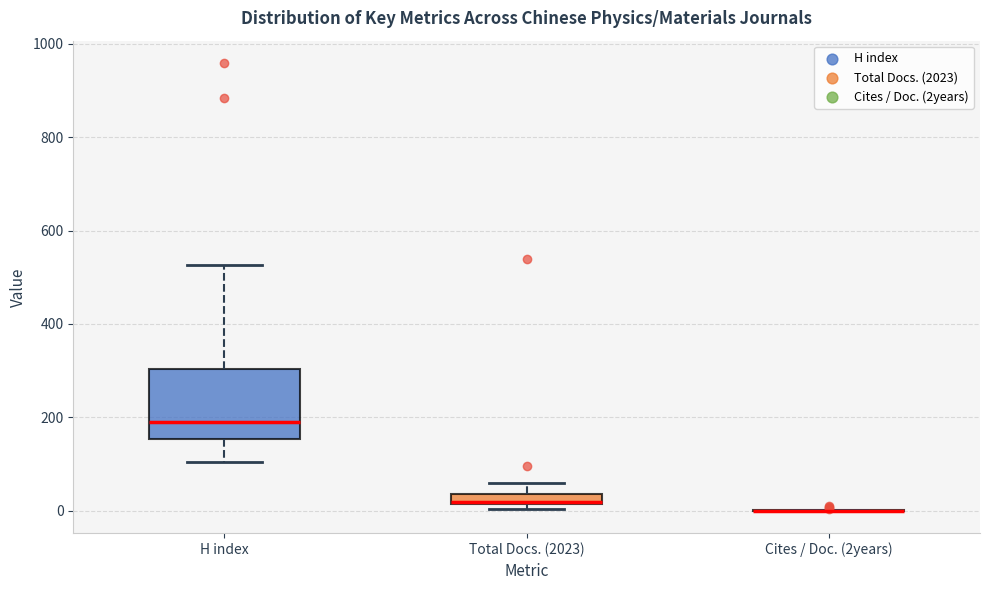

Which box is the tallest, from its lower edge to its upper edge?

H index